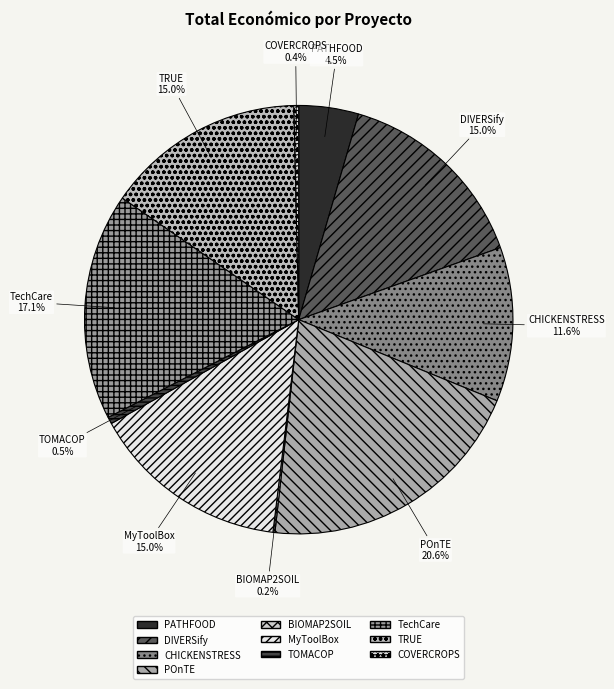

How many slices are in this pie chart?

10